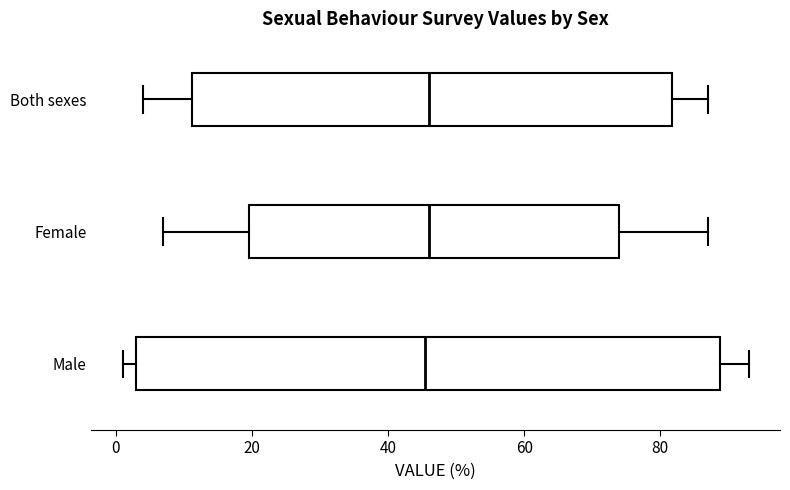

Comparing the boxes themselves (not the whiskers), which one is the widest?

Male